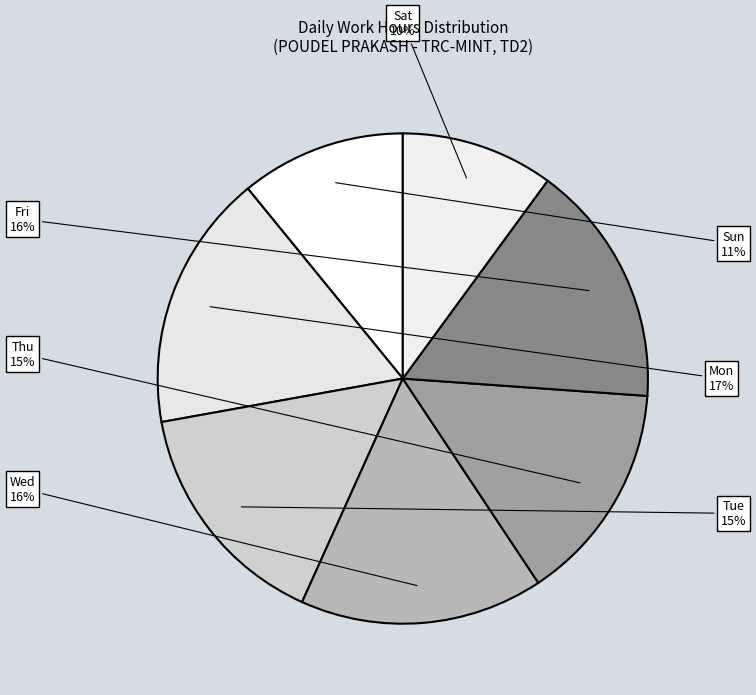

Count the number of slices in the pie.

7